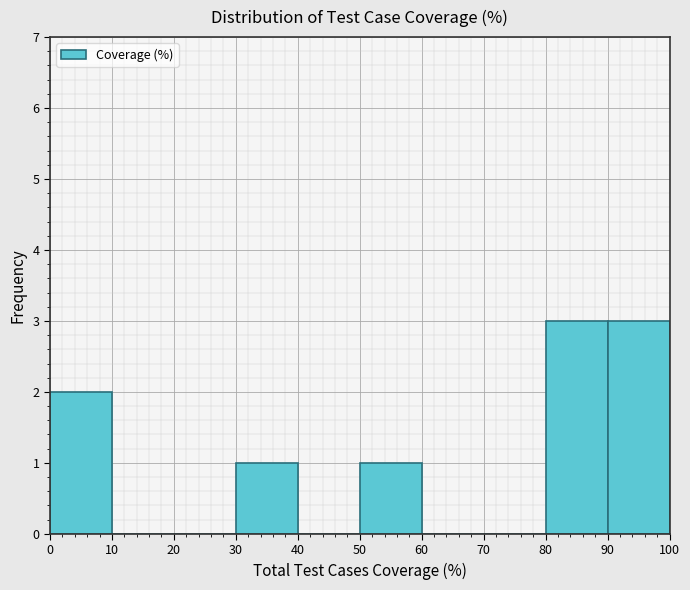

How tall is the bar that spans 30 to 40 on the x-axis? The values are not printed on the chart, so give them approximately, as read against the axis.

1